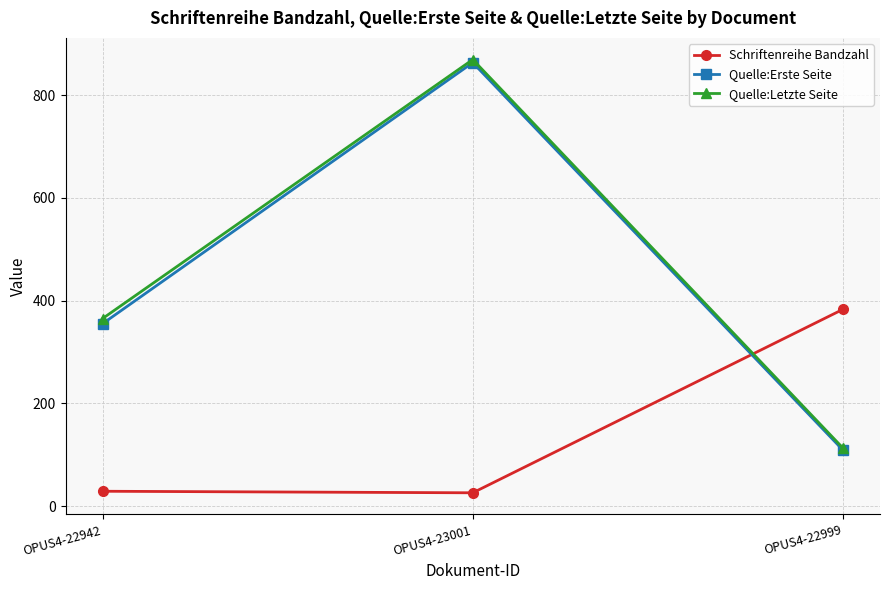

How many data points in Quelle:Erste Seite are less than 355?

1